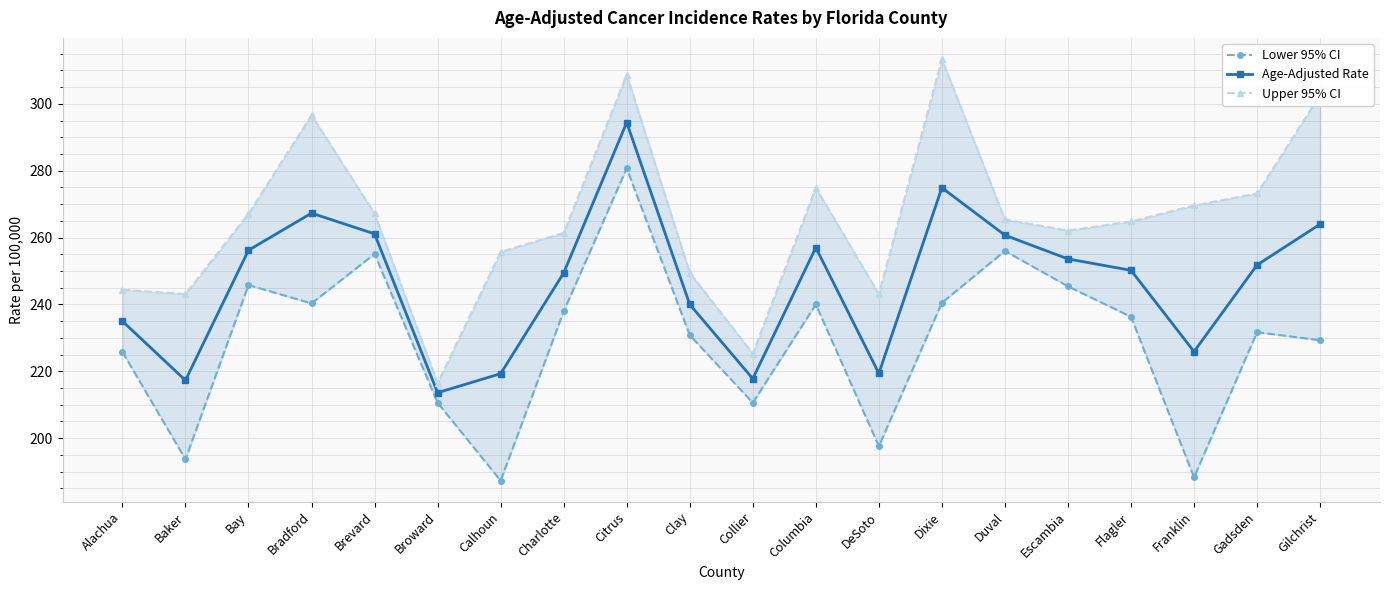

Which series has the largest range (max minus min)?

Upper 95% CI